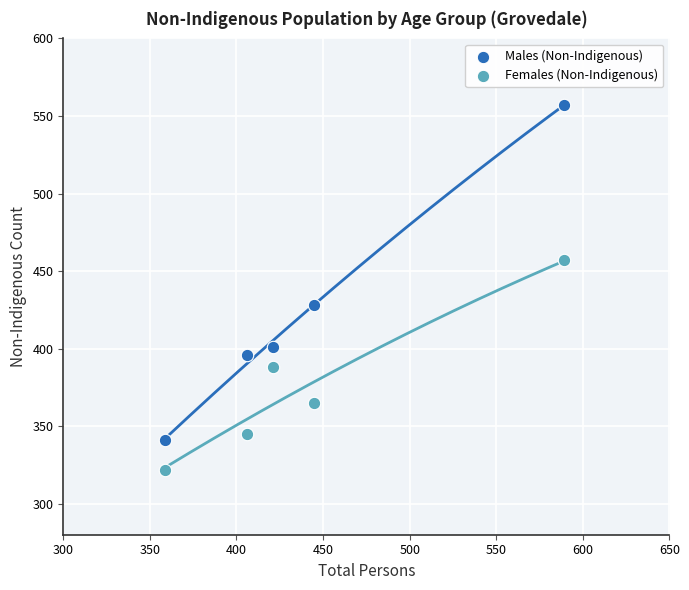

Across all data points, what is the average Y value?

400